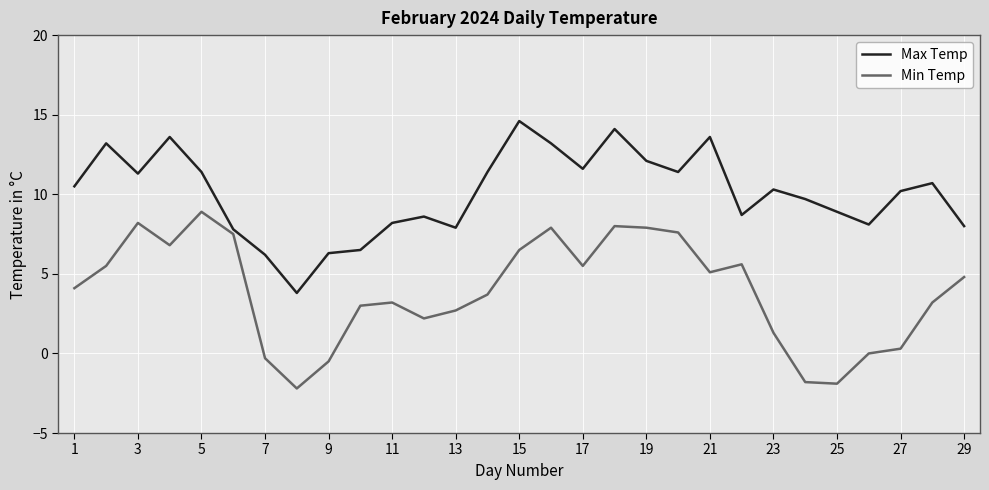

What is the highest value of the Min Temp series?

8.9